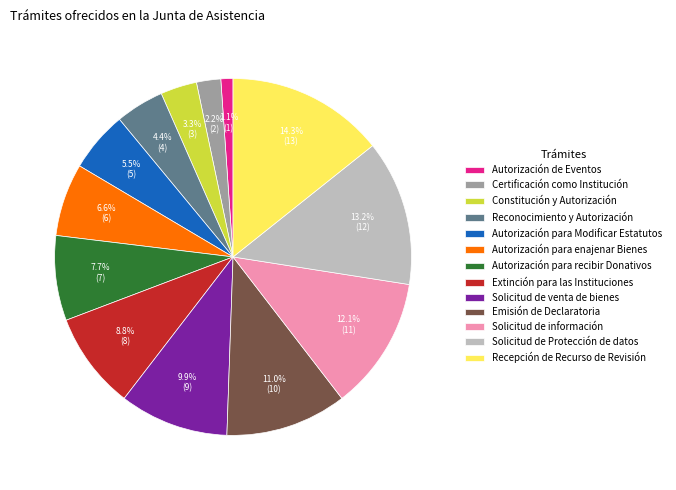

Which slice is the smallest?

Autorización de Eventos